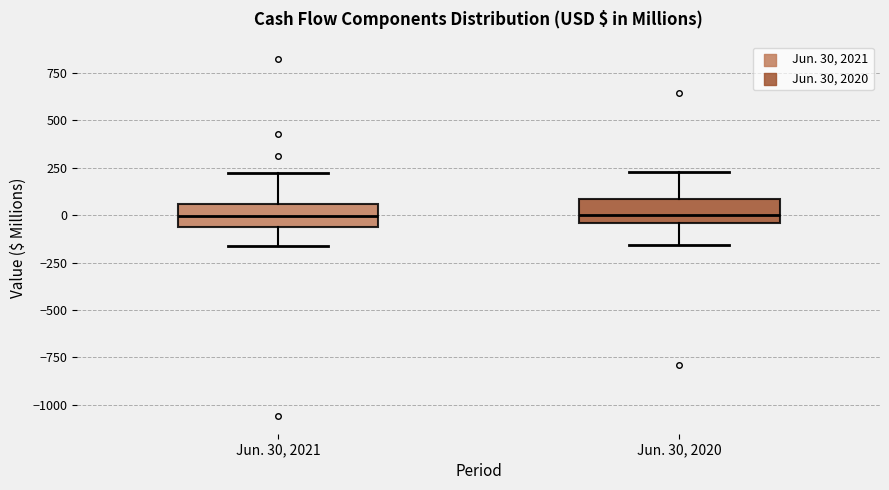

Reading left to right, read every box against the y-axis: the position of its median line, the range the box covers, and the ends of its whiskers. The values are not printed on the chart, so give them approximately, as read against the axis.

Jun. 30, 2021: median 0, box -50 to 50, whiskers -150 to 200
Jun. 30, 2020: median 0, box -50 to 100, whiskers -150 to 250